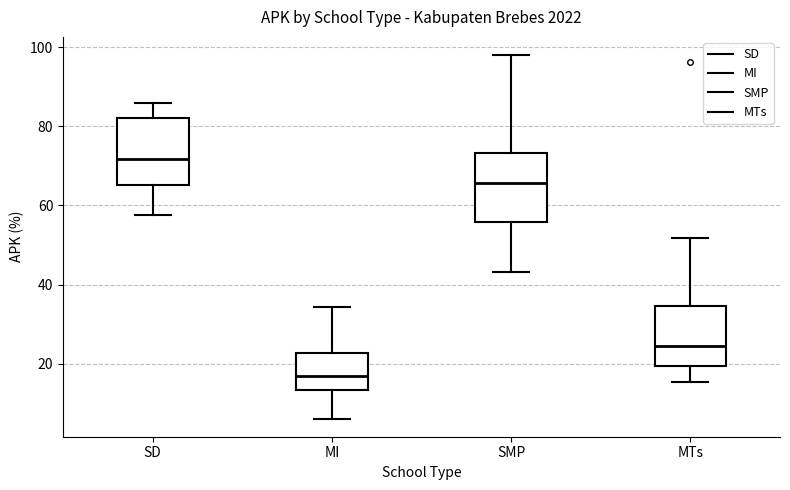

Which box's median line is the lowest?

MI